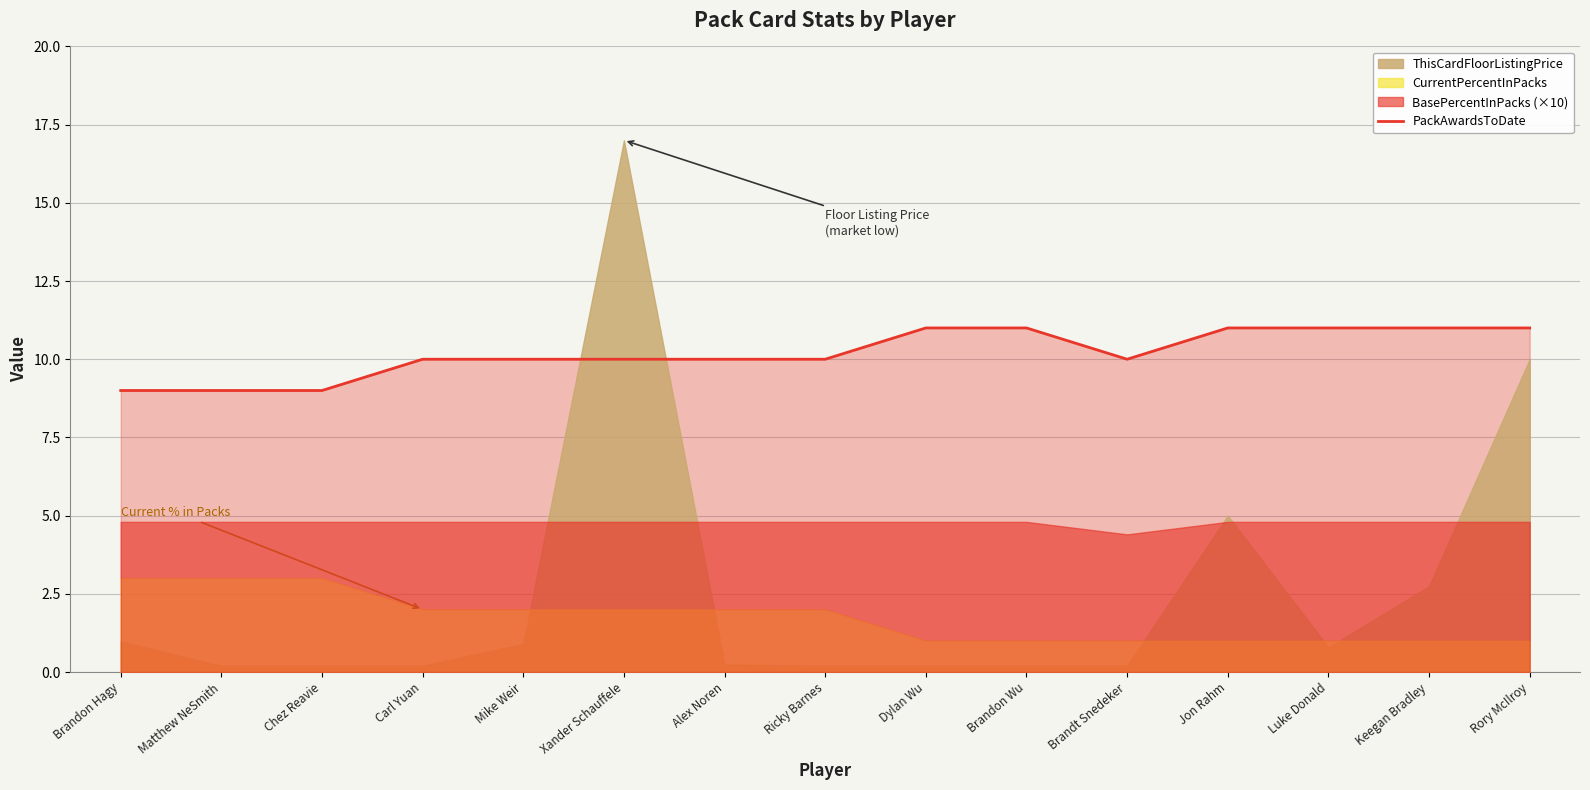

True or false: the data shows 10 at Carl Yuan.

True